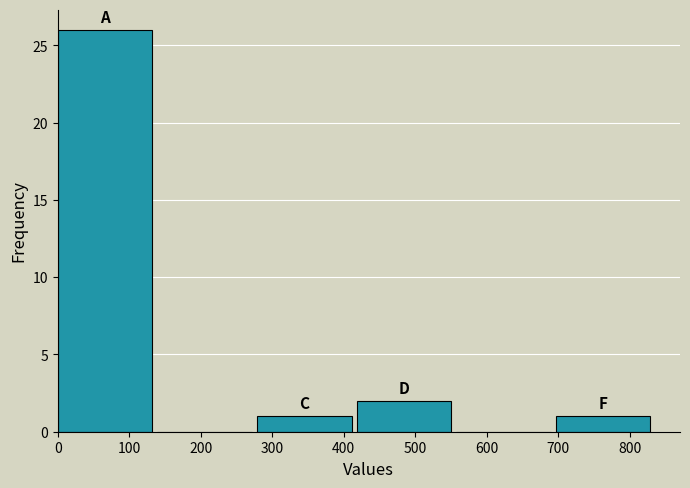

Reading left to right, transcribe this chart: for each bar, give the range it covers on the x-axis and its height. Neither the bar edges nor the heights are printed on the chart, so give them approximately, as read against the axes.

0 to 140: 26
140 to 280: 0
280 to 420: 1
420 to 560: 2
560 to 700: 0
700 to 840: 1